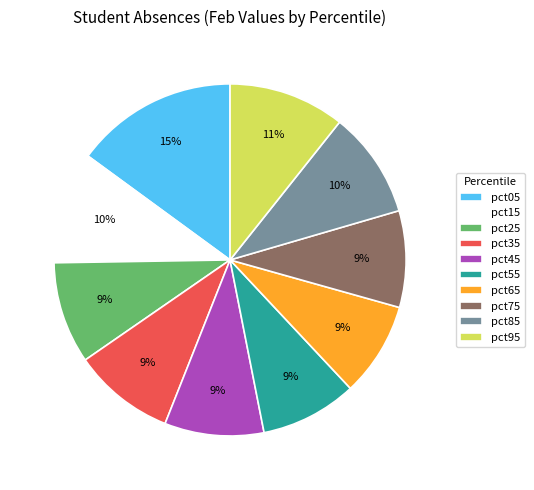

Which has a higher value, pct05 or pct45?

pct05